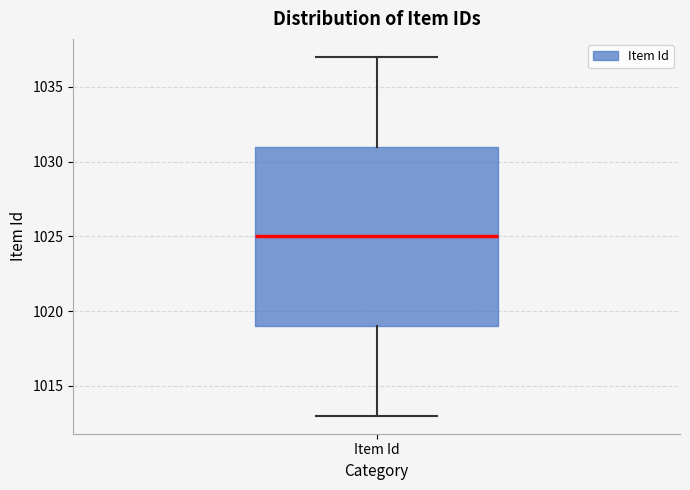

Where does the lower whisker of the box for Item Id end on the y-axis? The values are not printed on the chart, so give them approximately, as read against the axis.

1013